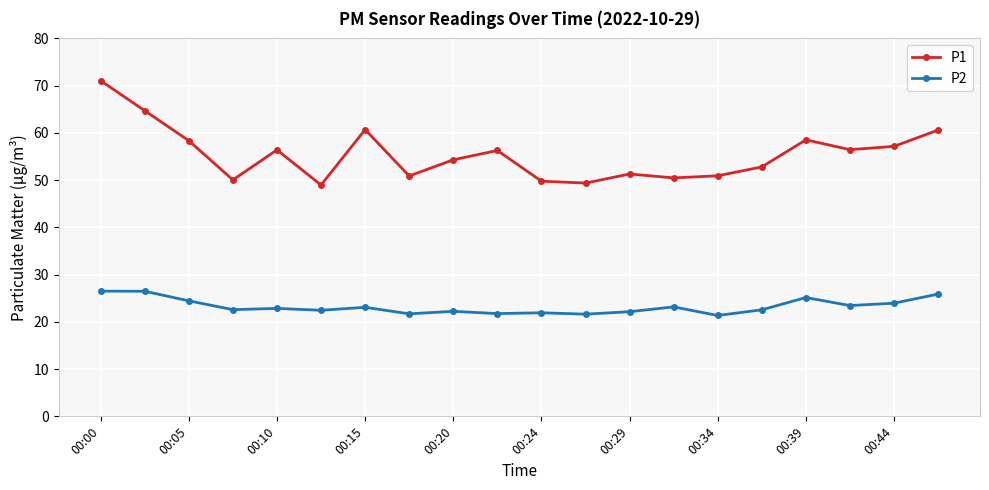

True or false: P2 and P1 intersect in this chart.

False